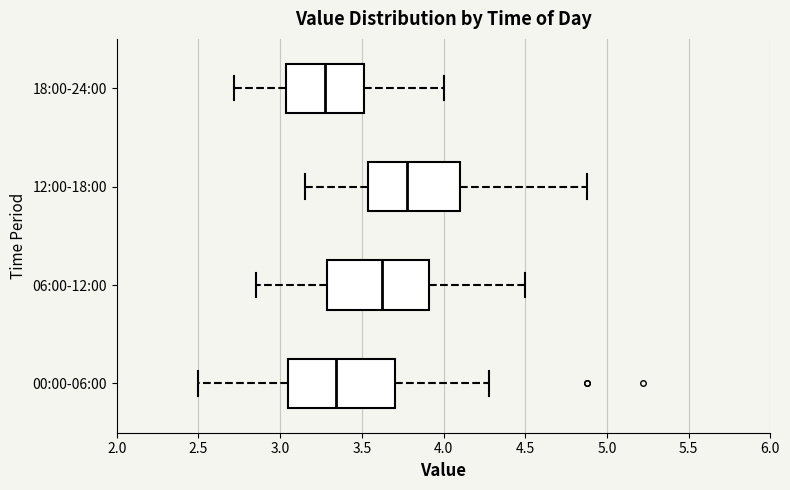

Reading bottom to top, transcribe this box plot: for each box, give where its median line is, the range the box spans, and where its two whiskers end, as read against the x-axis. The values are not printed on the chart, so give them approximately, as read against the axis.

00:00-06:00: median 3.35, box 3.05 to 3.70, whiskers 2.50 to 4.30
06:00-12:00: median 3.65, box 3.30 to 3.90, whiskers 2.85 to 4.50
12:00-18:00: median 3.80, box 3.55 to 4.10, whiskers 3.15 to 4.90
18:00-24:00: median 3.30, box 3.05 to 3.50, whiskers 2.70 to 4.00